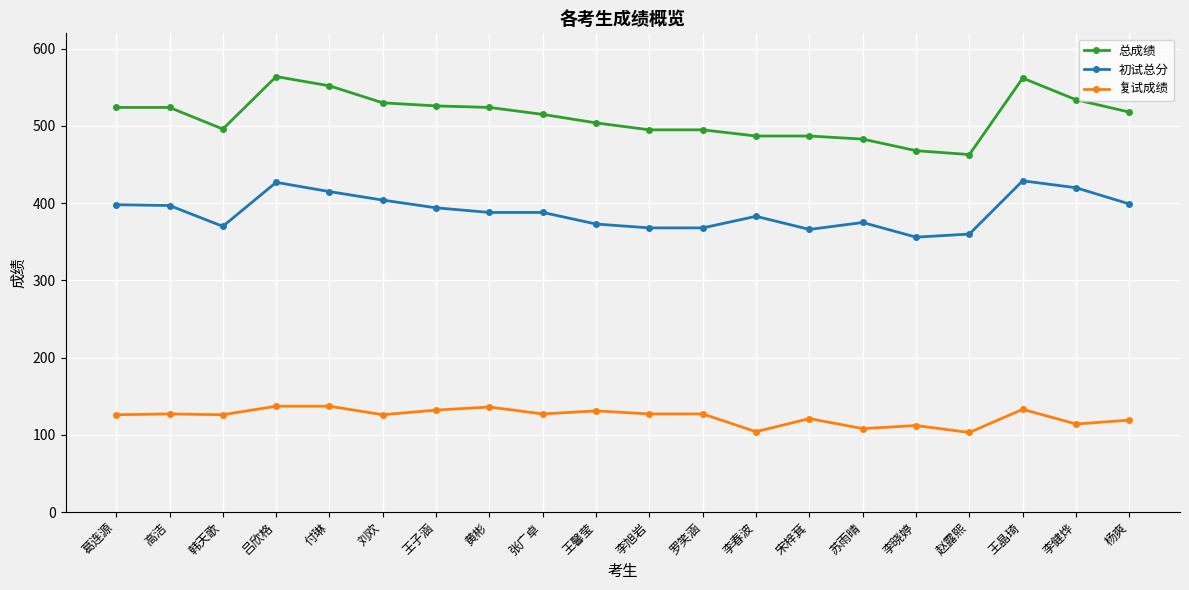

True or false: 初试总分 and 复试成绩 intersect in this chart.

False